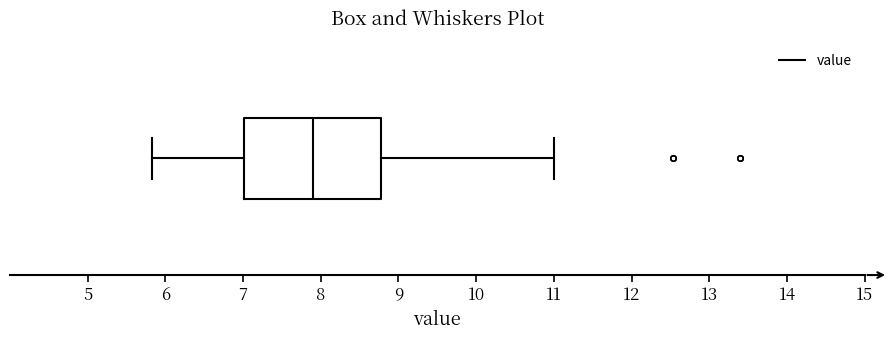

Transcribe this box plot: give where the median line is, the range the box spans, and where the two whiskers end, as read against the x-axis. The values are not printed on the chart, so give them approximately, as read against the axis.

median 7.9, box 7.0 to 8.8, whiskers 5.8 to 11.0